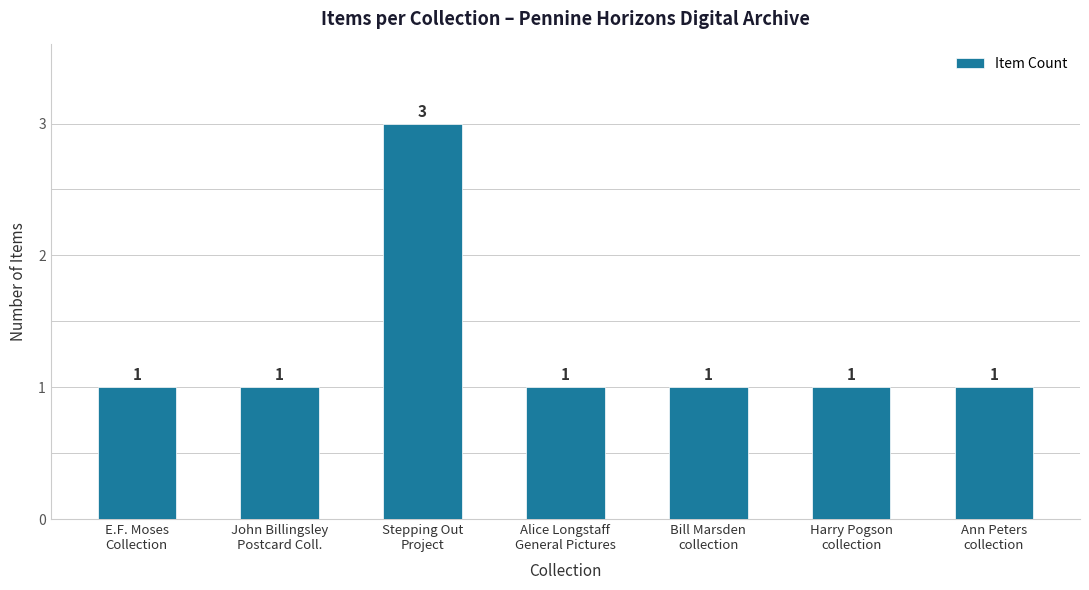

What position from the right is John Billingsley
Postcard Coll.?

6